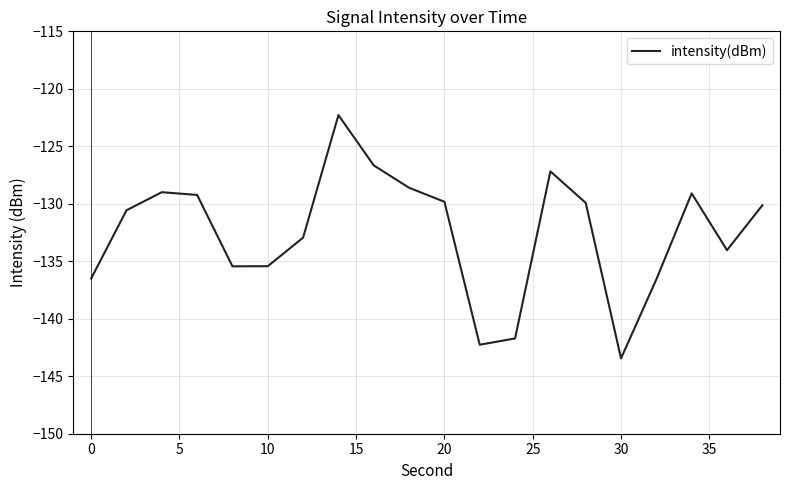

What is the greatest value displayed?

-122.3